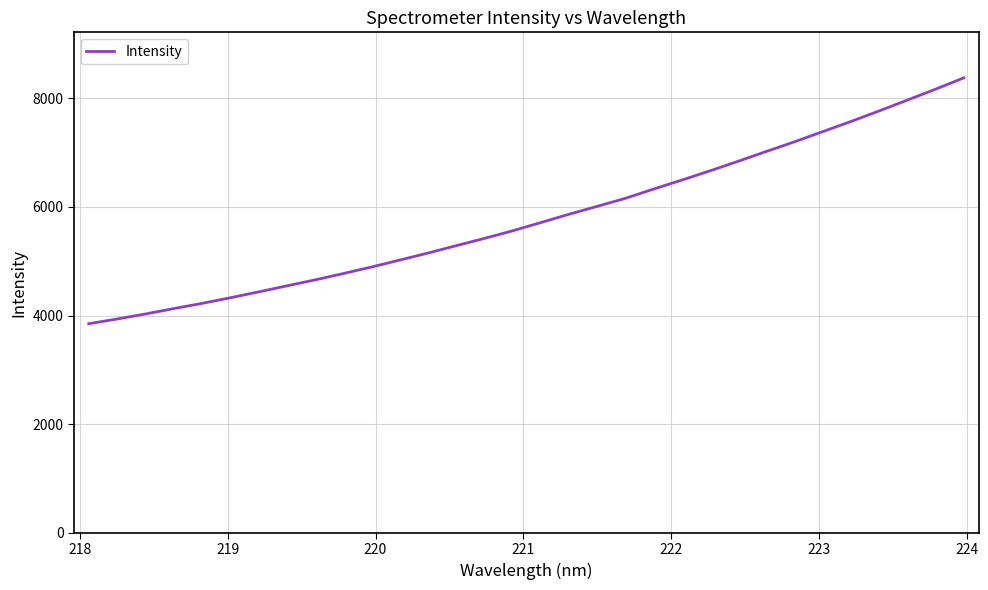

What is the greatest value displayed?

8377.7